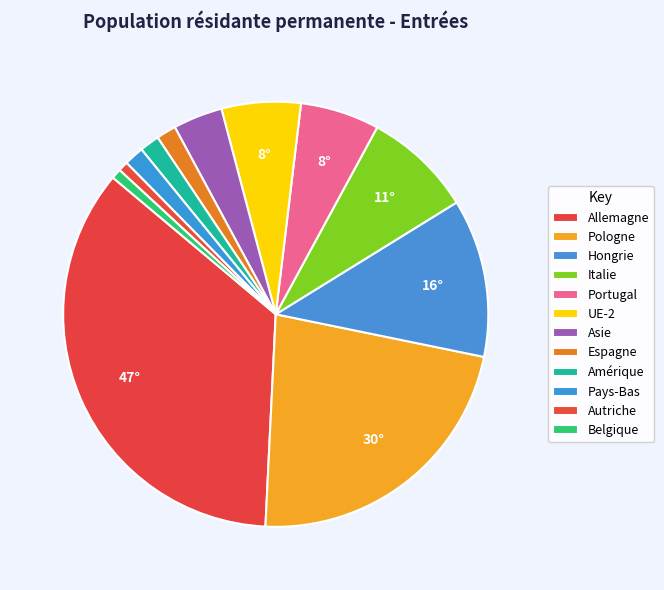

What is the change in value from Pays-Bas to Belgique?

-1